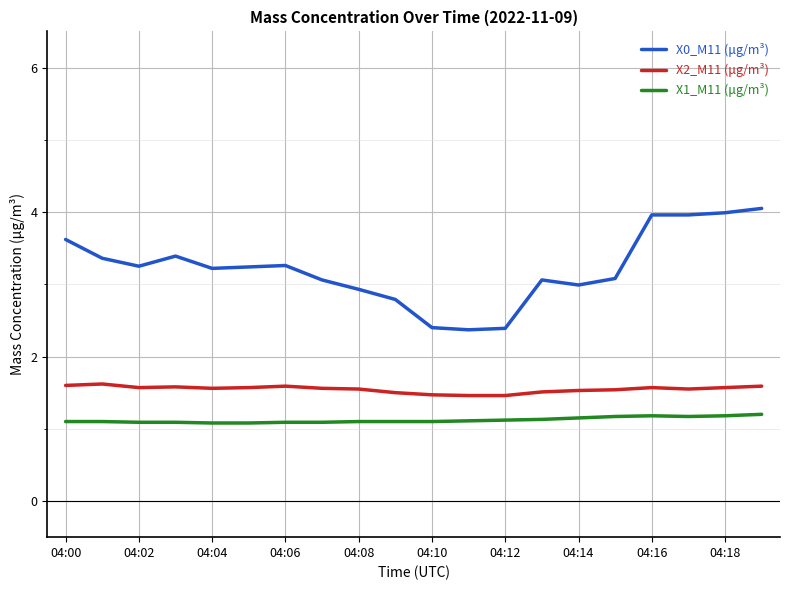

Which series has the largest range (max minus min)?

X0_M11 (μg/m³)